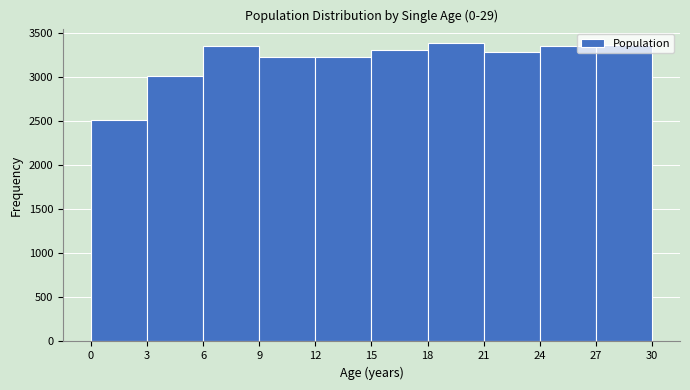

Reading left to right, list every bar in this chart as the range it spans on the x-axis followed by its height. The values are not printed on the chart, so give them approximately, as read against the axis.

0 to 3: 2500
3 to 6: 3000
6 to 9: 3350
9 to 12: 3250
12 to 15: 3250
15 to 18: 3300
18 to 21: 3400
21 to 24: 3300
24 to 27: 3350
27 to 30: 3350